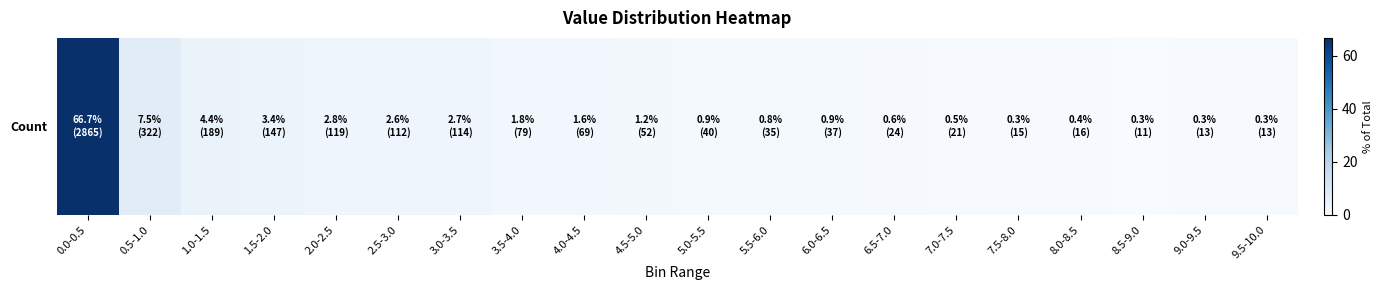

What is the smallest value displayed?

0.3